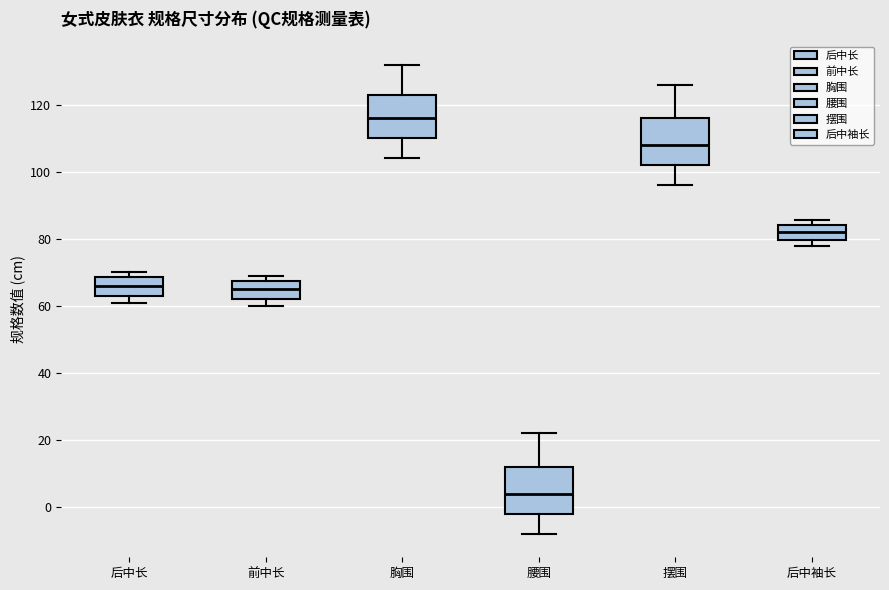

Where does the median line of the box for 胸围 sit on the y-axis? The values are not printed on the chart, so give them approximately, as read against the axis.

116